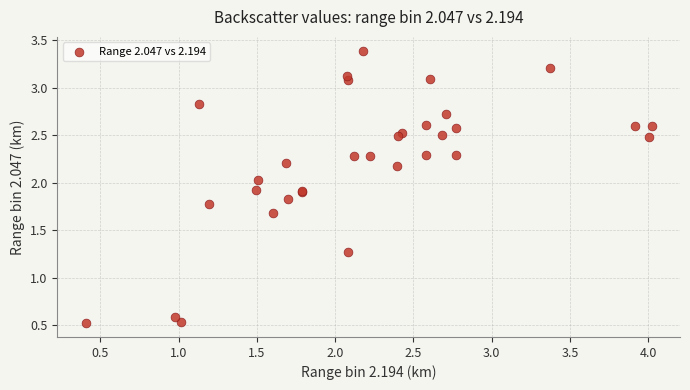

What Y value in the scatter plot is closest to 1?

1.3